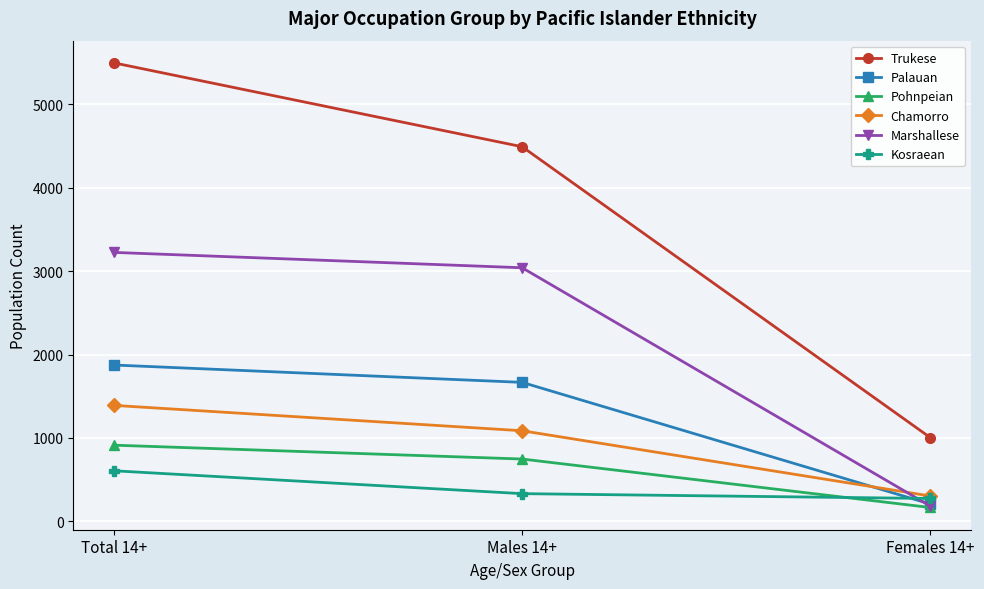

Reading left to right, transcribe all the data shown in this chart.

Trukese: Total 14+=5496	Males 14+=4491	Females 14+=1005
Palauan: Total 14+=1874	Males 14+=1666	Females 14+=208
Pohnpeian: Total 14+=913	Males 14+=747	Females 14+=166
Chamorro: Total 14+=1390	Males 14+=1086	Females 14+=304
Marshallese: Total 14+=3224	Males 14+=3040	Females 14+=184
Kosraean: Total 14+=606	Males 14+=332	Females 14+=274